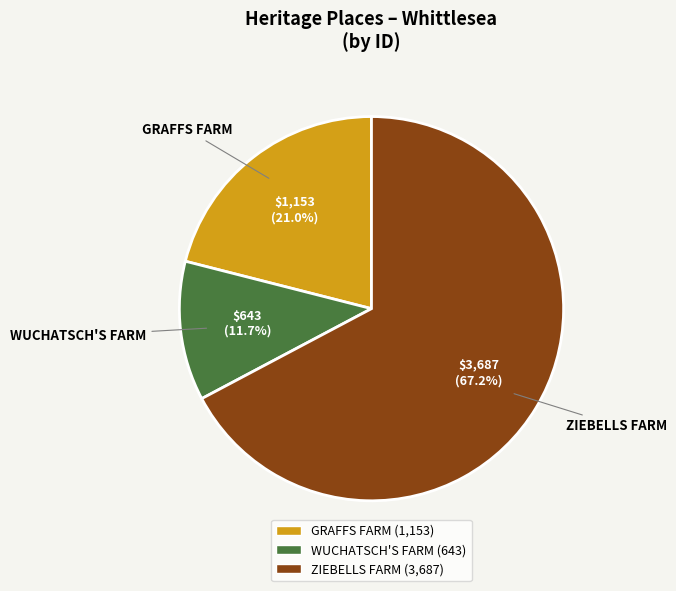

Does ZIEBELLS FARM represent more than half of the total?

Yes